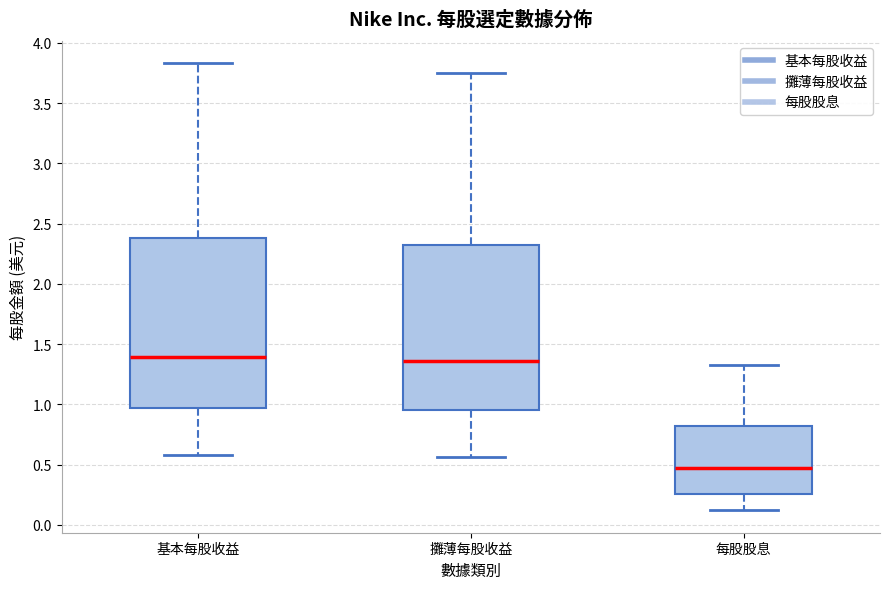

Reading left to right, read every box against the y-axis: the position of its median line, the range the box covers, and the ends of its whiskers. The values are not printed on the chart, so give them approximately, as read against the axis.

基本每股收益: median 1.40, box 0.95 to 2.40, whiskers 0.60 to 3.85
攤薄每股收益: median 1.35, box 0.95 to 2.35, whiskers 0.55 to 3.75
每股股息: median 0.45, box 0.25 to 0.80, whiskers 0.10 to 1.35